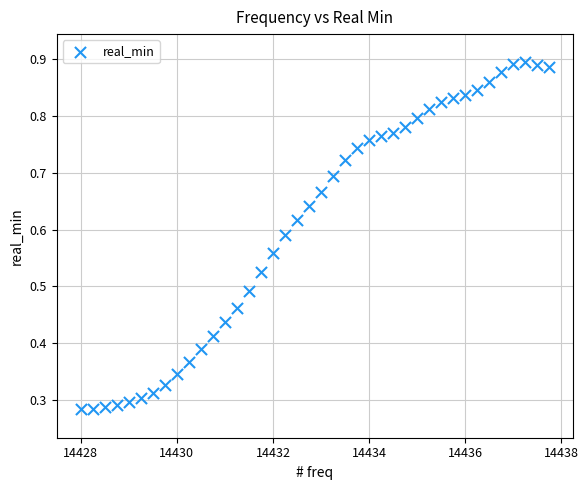

What is the range of X values (max minus min)?

9.8